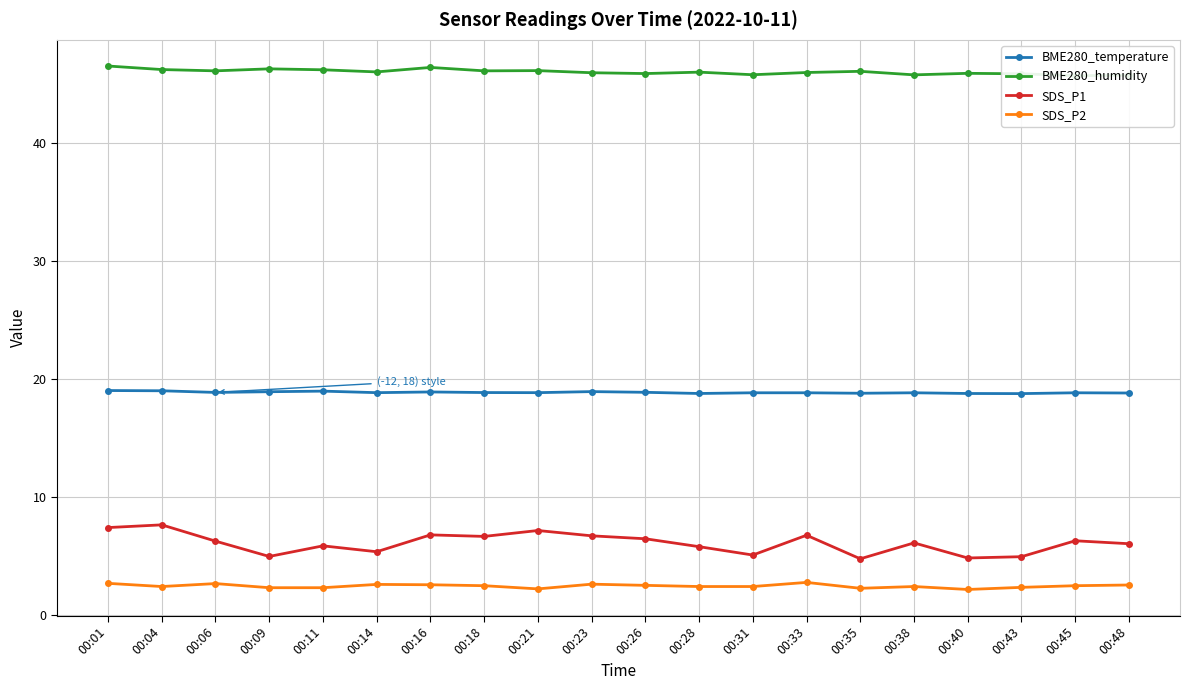

What is the difference between the second highest and second lowest values in the SDS_P2 series?

0.5